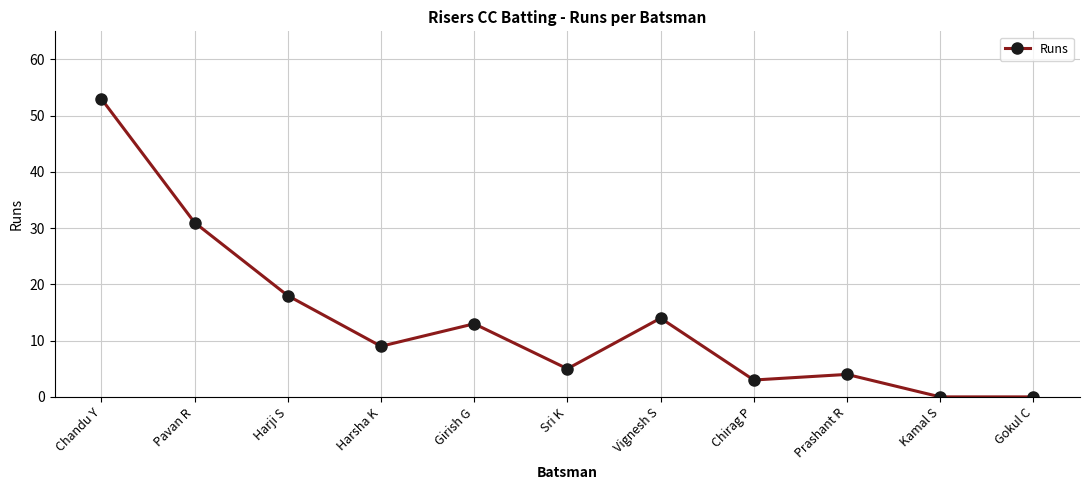

What is the greatest value displayed?

53